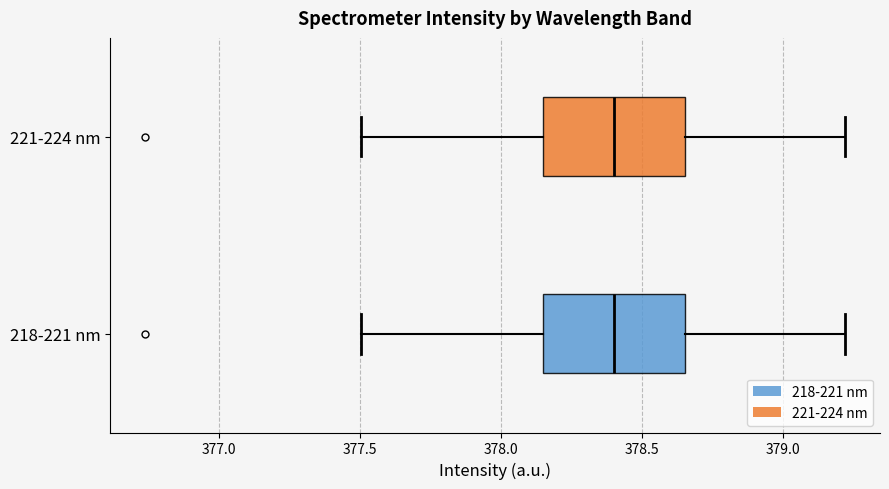

Reading bottom to top, transcribe this box plot: for each box, give where its median line is, the range the box spans, and where its two whiskers end, as read against the x-axis. The values are not printed on the chart, so give them approximately, as read against the axis.

218-221 nm: median 378.40, box 378.15 to 378.65, whiskers 377.50 to 379.20
221-224 nm: median 378.40, box 378.15 to 378.65, whiskers 377.50 to 379.20